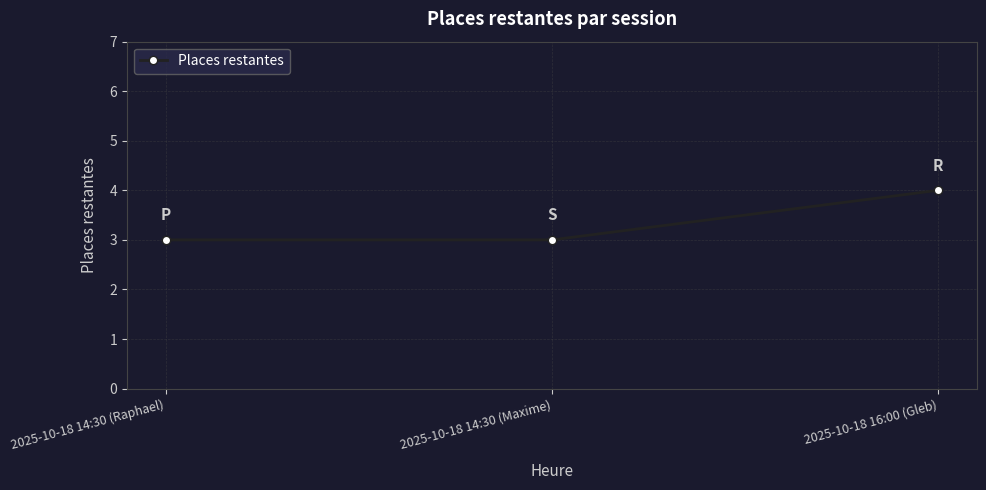

Reading left to right, list all the values displayed in this chart.

2025-10-18 14:30 (Raphael)=3	2025-10-18 14:30 (Maxime)=3	2025-10-18 16:00 (Gleb)=4